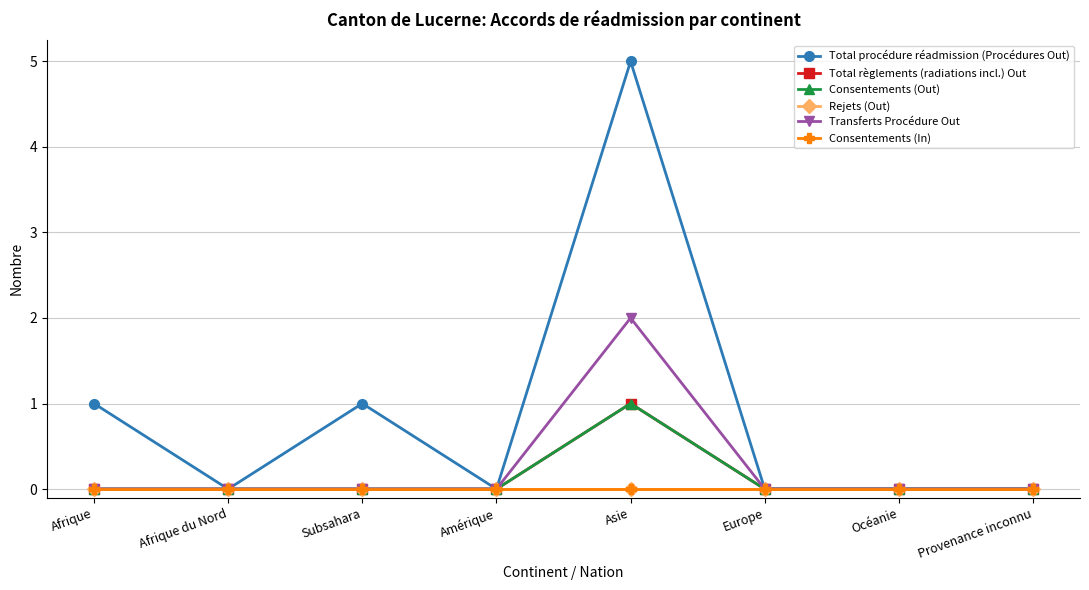

Does the chart have visible grid lines?

Yes